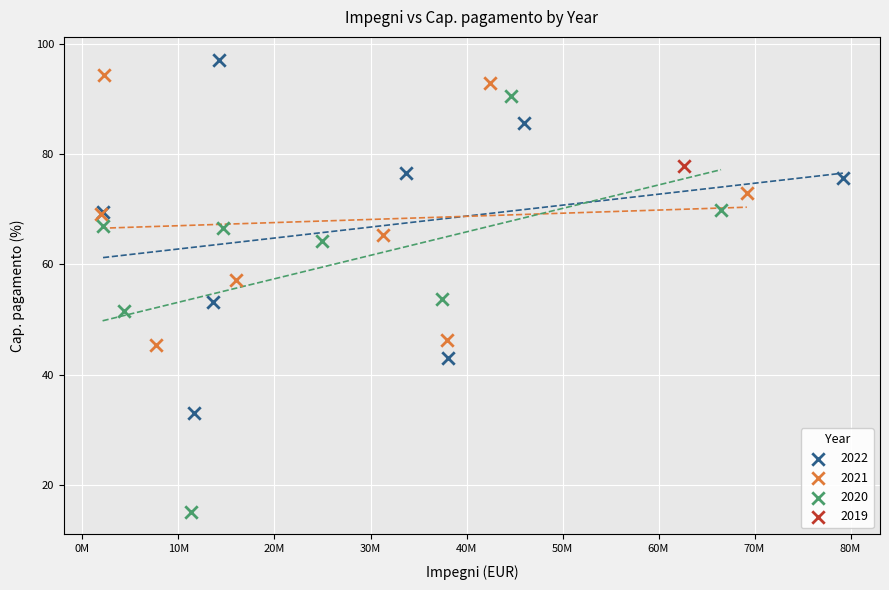

Which series contains the lowest Y value?

2020